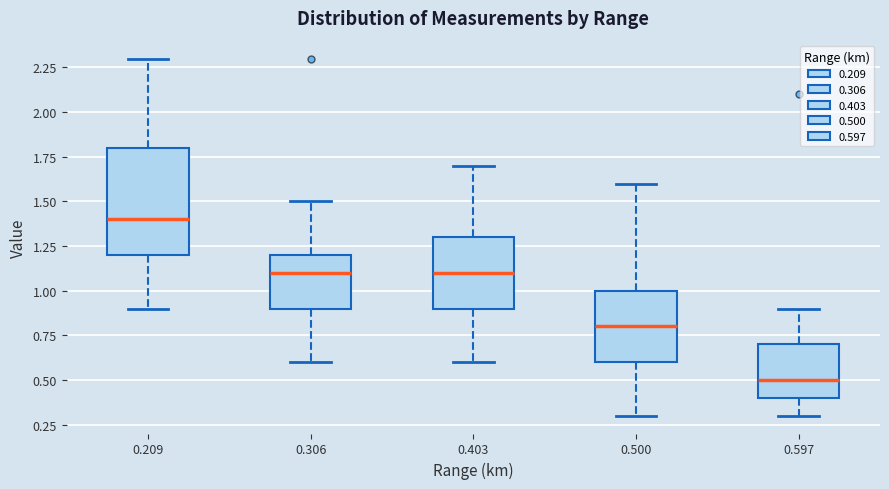

Which box has the lowest median line?

0.597